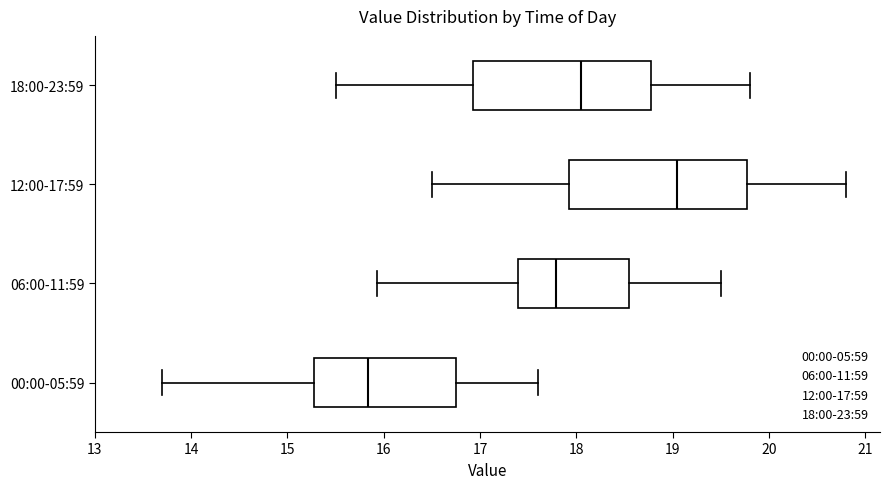

Which box has the furthest to the right median line?

12:00-17:59